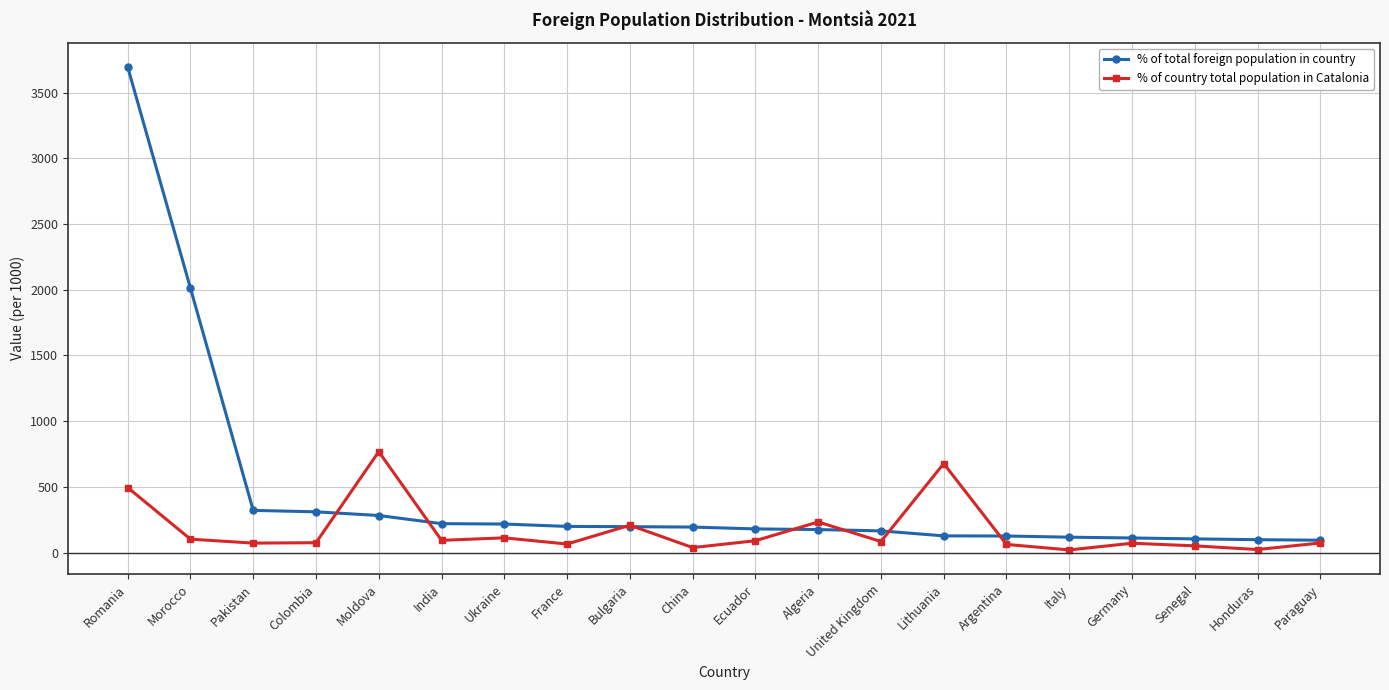

At which category does the chart reach its peak across all series?

Romania